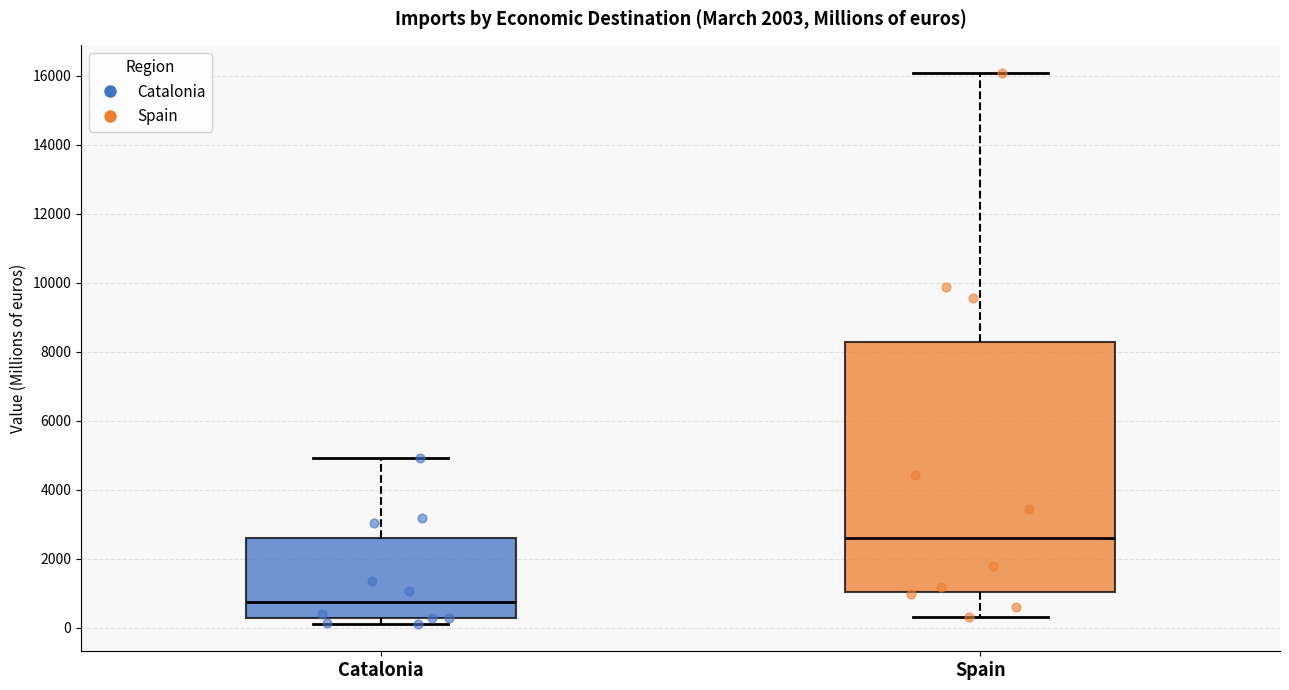

Reading left to right, read every box against the y-axis: the position of its median line, the range the box covers, and the ends of its whiskers. The values are not printed on the chart, so give them approximately, as read against the axis.

Catalonia: median 800, box 200 to 2600, whiskers 200 (just below the box's lower edge) to 5000
Spain: median 2600, box 1000 to 8200, whiskers 400 to 16000